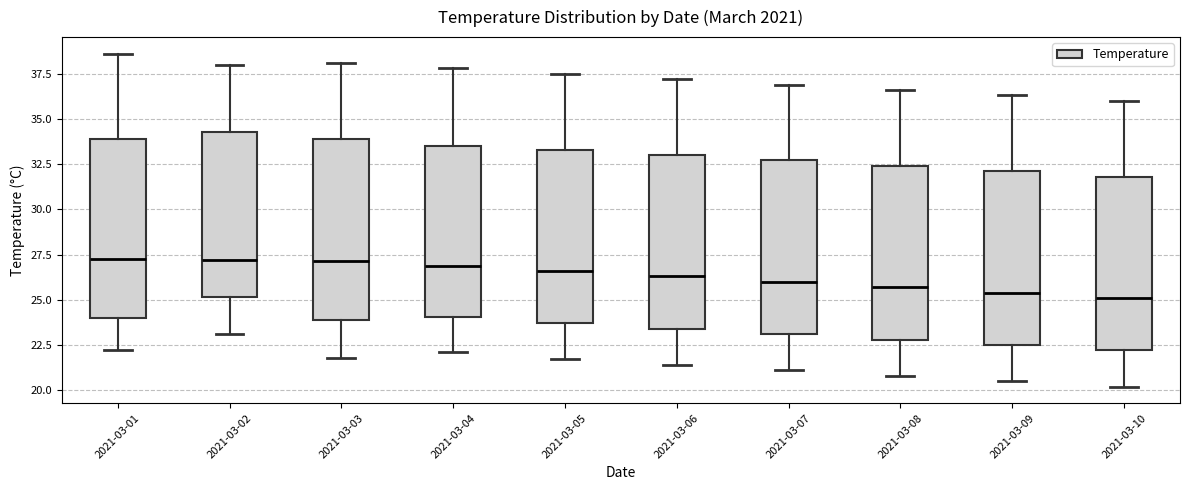

Reading left to right, read every box against the y-axis: the position of its median line, the range the box covers, and the ends of its whiskers. The values are not printed on the chart, so give them approximately, as read against the axis.

2021-03-01: median 27.5, box 24.0 to 34.0, whiskers 22.0 to 38.5
2021-03-02: median 27.0, box 25.0 to 34.5, whiskers 23.0 to 38.0
2021-03-03: median 27.0, box 24.0 to 34.0, whiskers 22.0 to 38.0
2021-03-04: median 27.0, box 24.0 to 33.5, whiskers 22.0 to 38.0
2021-03-05: median 26.5, box 23.5 to 33.5, whiskers 21.5 to 37.5
2021-03-06: median 26.5, box 23.5 to 33.0, whiskers 21.5 to 37.0
2021-03-07: median 26.0, box 23.0 to 32.5, whiskers 21.0 to 37.0
2021-03-08: median 25.5, box 23.0 to 32.5, whiskers 21.0 to 36.5
2021-03-09: median 25.5, box 22.5 to 32.0, whiskers 20.5 to 36.5
2021-03-10: median 25.0, box 22.0 to 32.0, whiskers 20.0 to 36.0